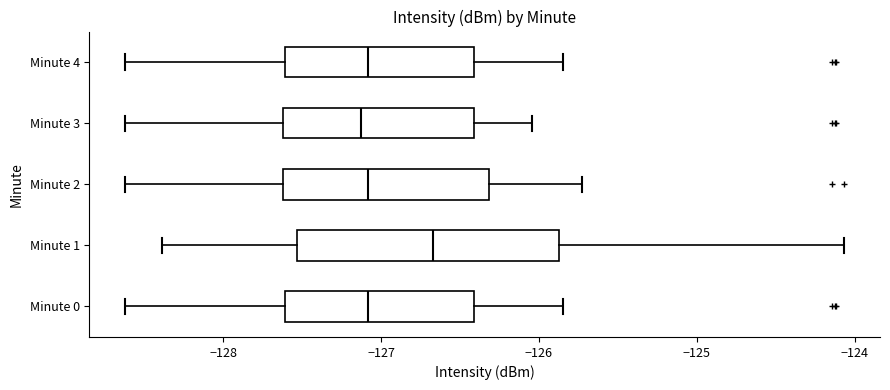

Which box has the furthest to the right median line?

Minute 1